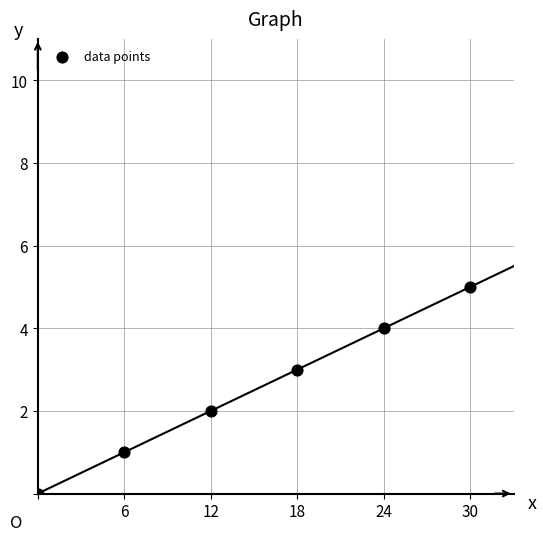

What is the range of X values (max minus min)?

30